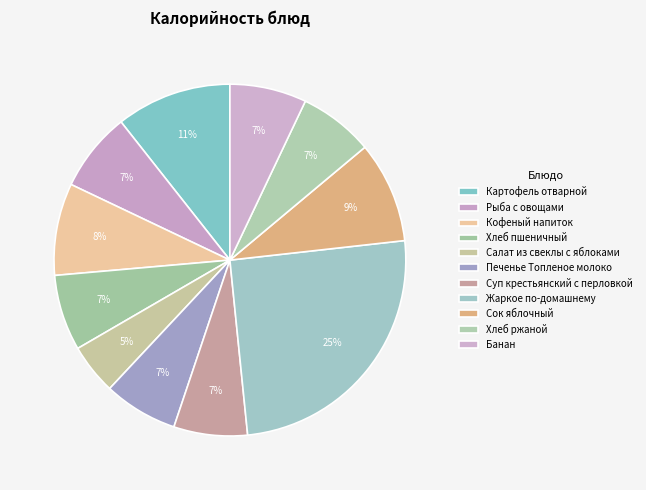

Which slice is the largest?

Жаркое по-домашнему